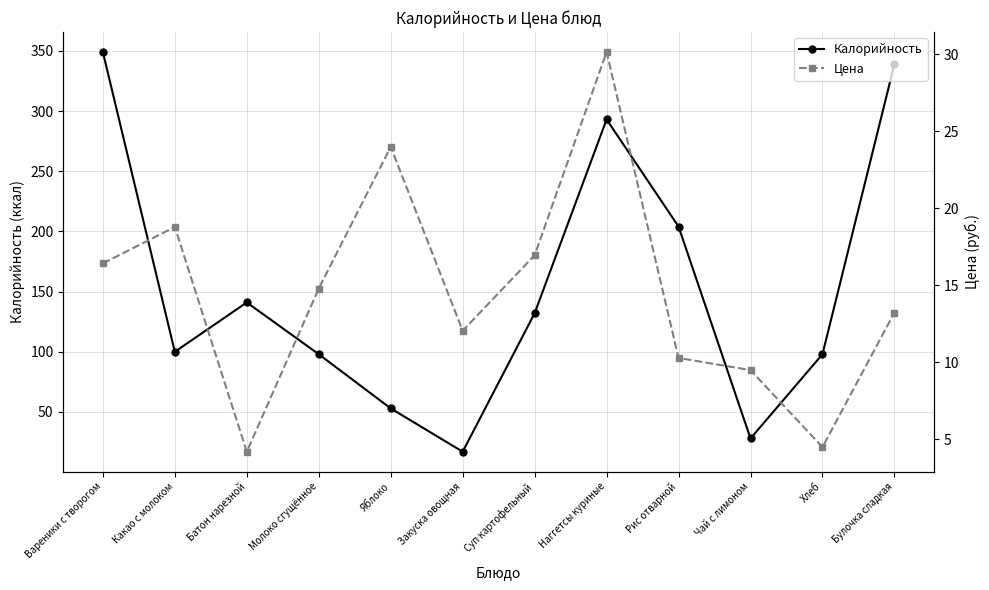

What is the lowest value of the Калорийность series?

17